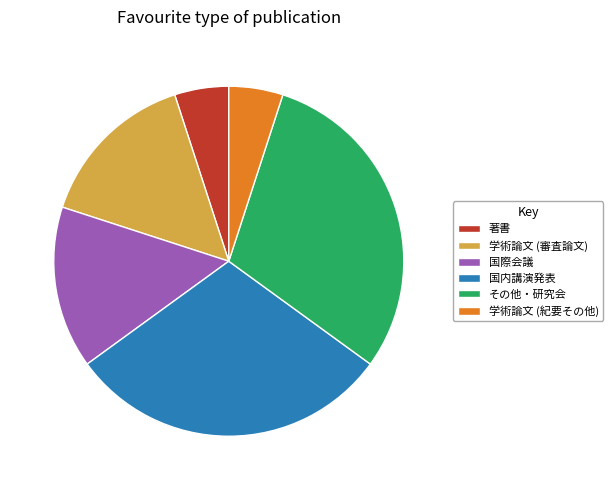

Is there a majority slice in this chart?

No